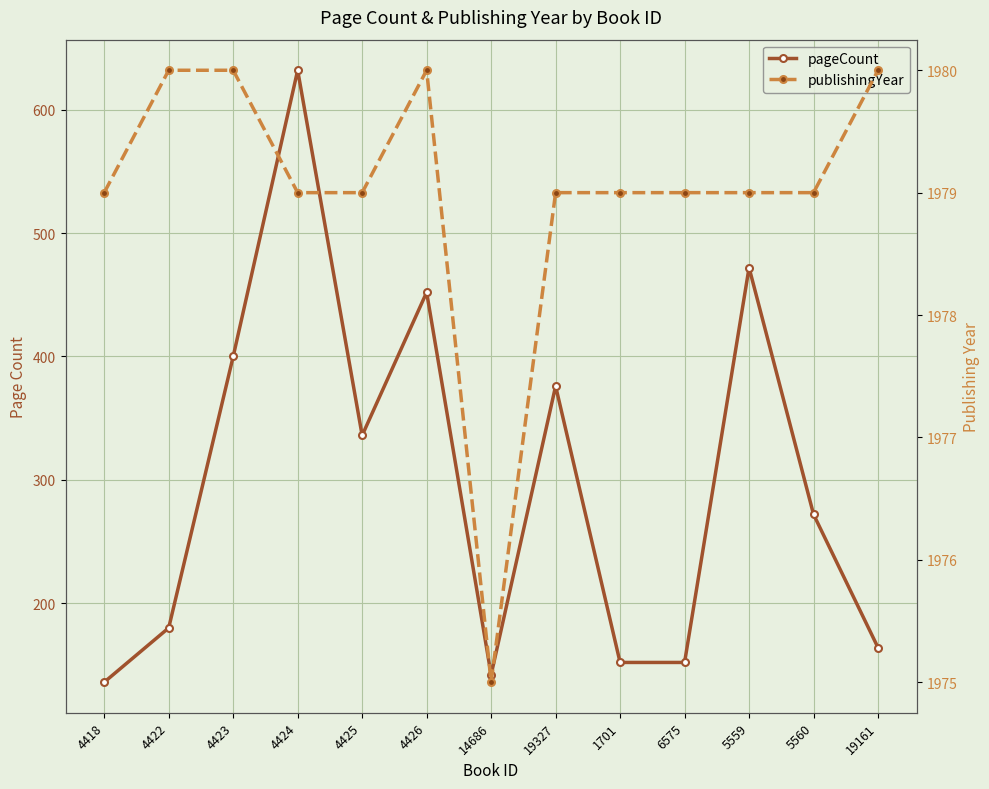

At 4426, list the series in order from largest to smallest.

publishingYear, pageCount